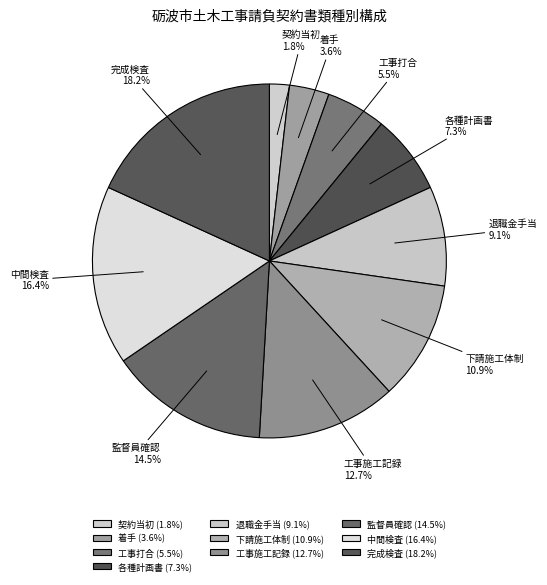

Which category has the biggest portion of the pie?

完成検査